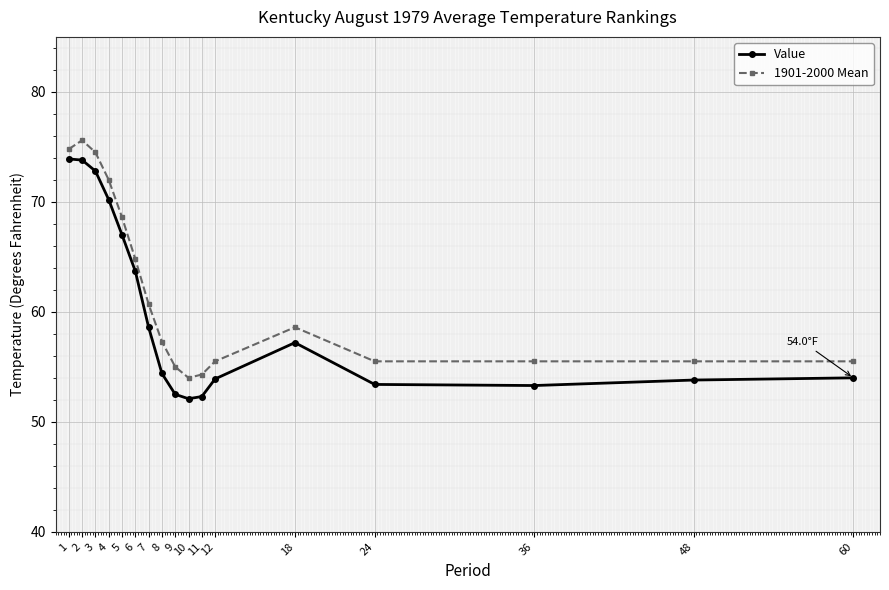

True or false: Value and 1901-2000 Mean cross at least once.

False